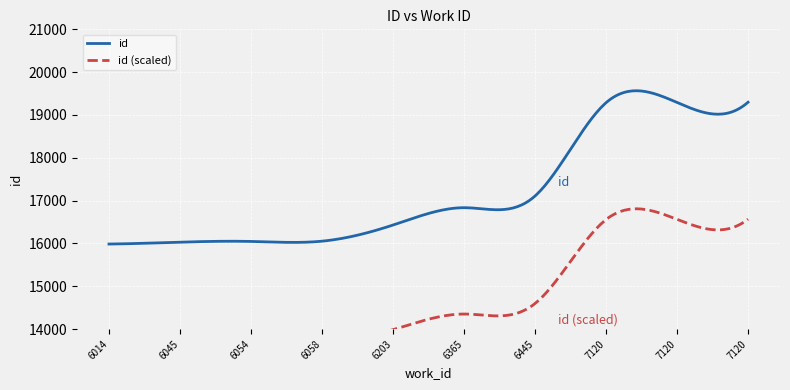

Where is the data nearest to the value 17642?

6445